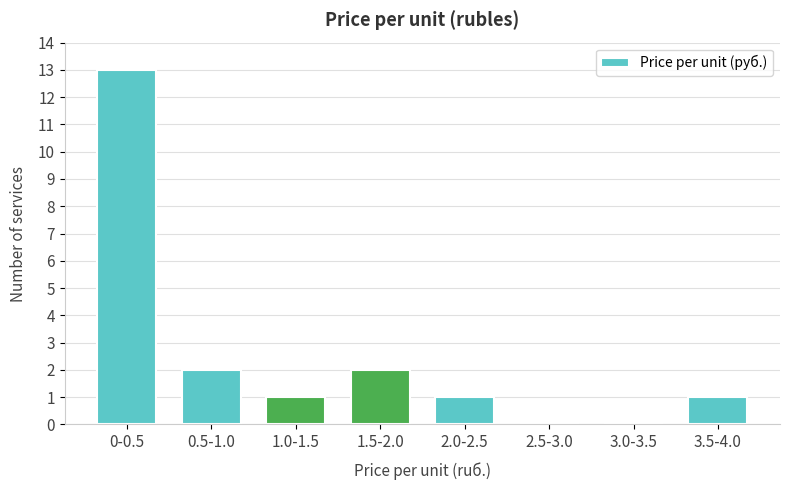

Reading right to left, transcribe all the data shown in this chart.

3.5-4.0=1	3.0-3.5=0	2.5-3.0=0	2.0-2.5=1	1.5-2.0=2	1.0-1.5=1	0.5-1.0=2	0-0.5=13